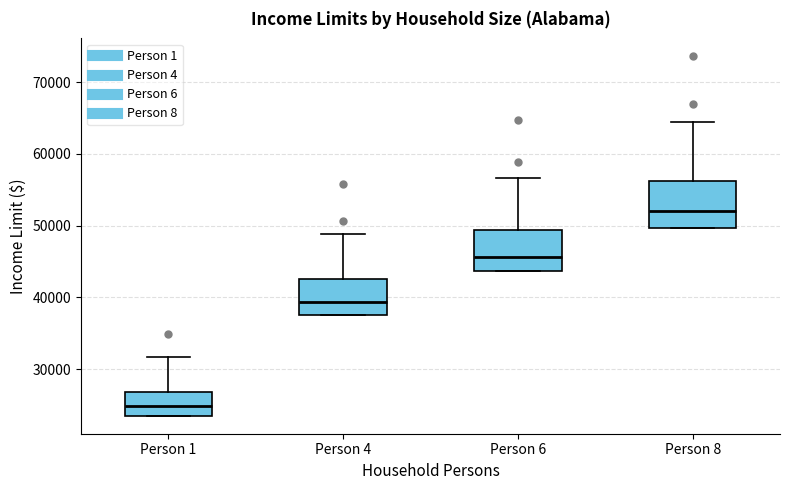

Which box has the lowest median line?

Person 1